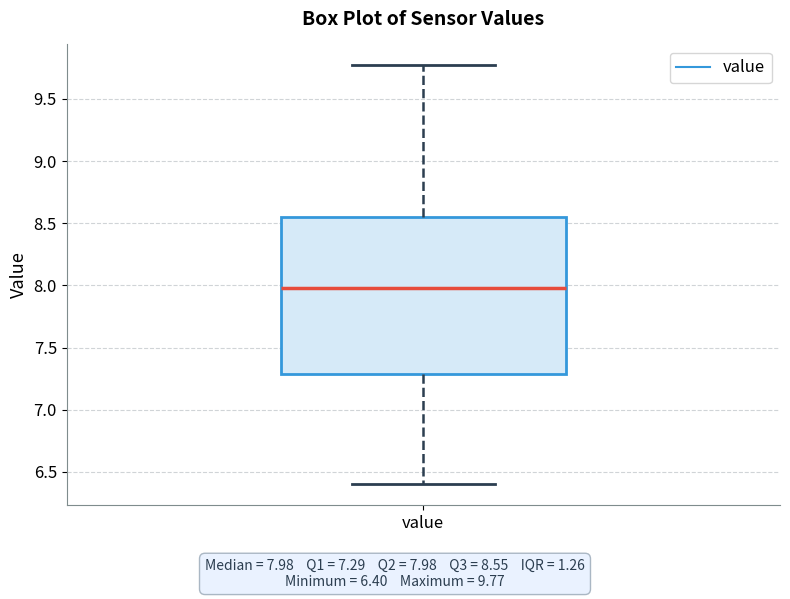

Where does the lower whisker of the box for value end on the y-axis? The values are not printed on the chart, so give them approximately, as read against the axis.

6.40